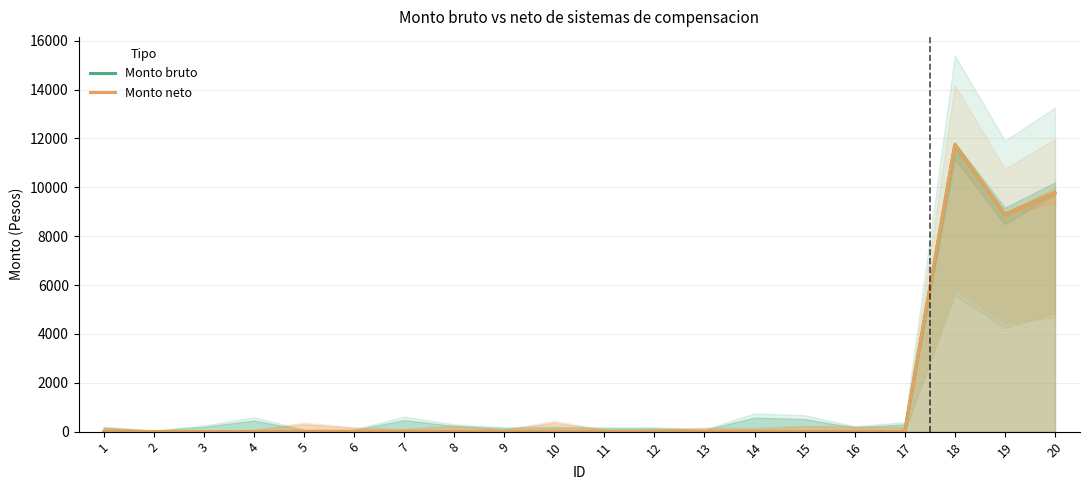

Is it true that Monto neto equals 0.0 at 15?

True